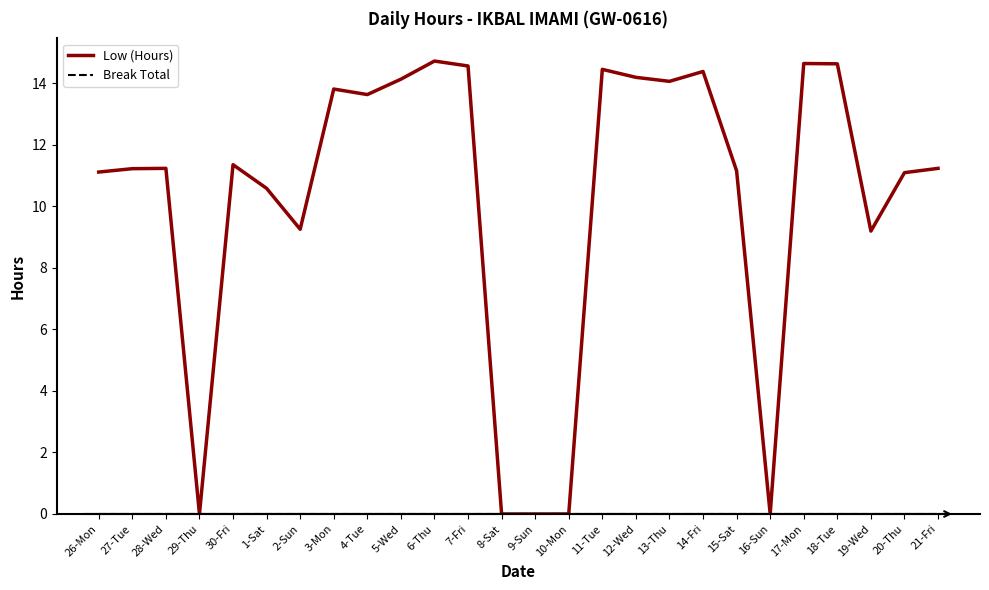

What position from the left is 28-Wed?

3